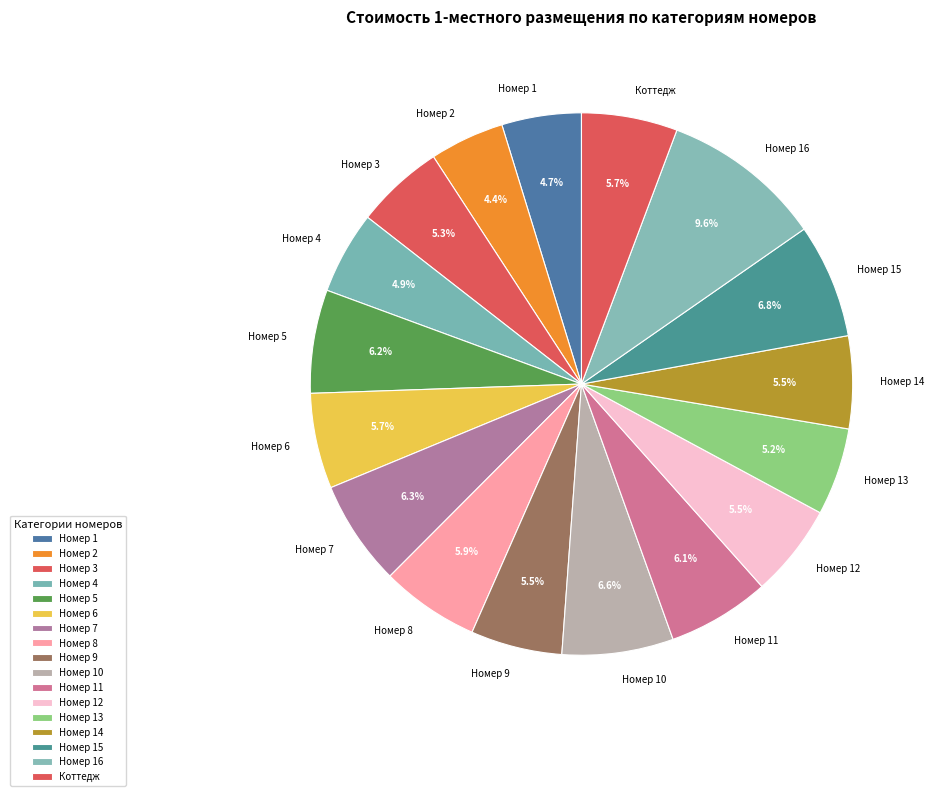

The Номер 1 slice represents 18% of the pie. True or false?

False